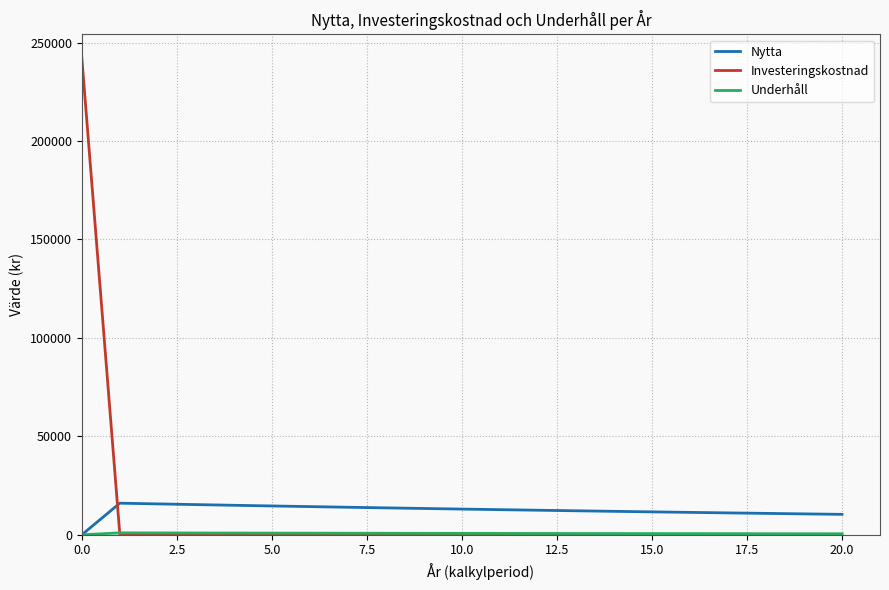

Which series has the widest spread of values?

Investeringskostnad